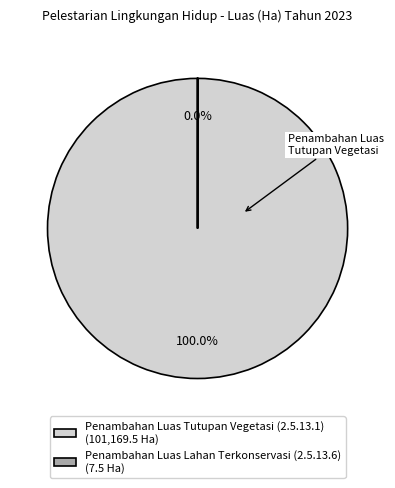

To the nearest percent, what portion does Penambahan Luas Tutupan Vegetasi (2.5.13.1) represent?

100%